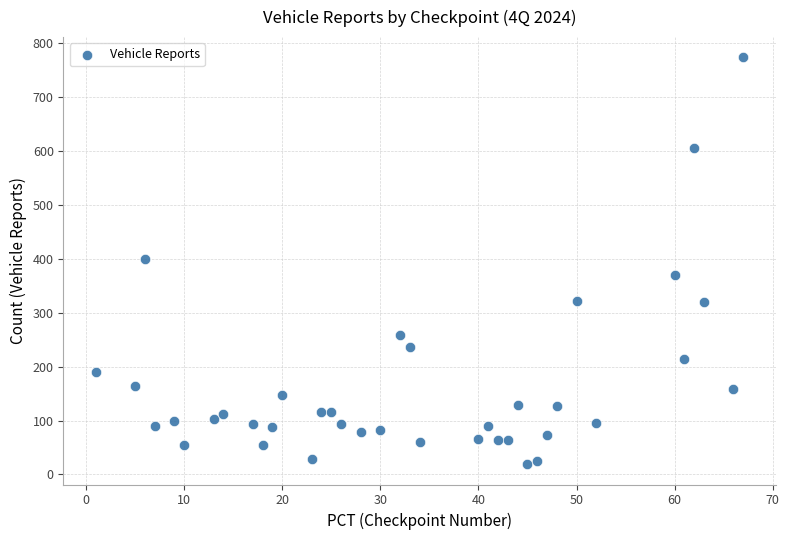

What is the range of X values (max minus min)?

66